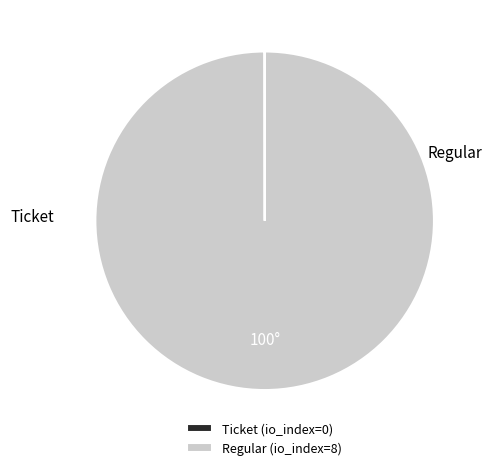

The Regular (io_index=8) slice represents 100% of the pie. True or false?

True